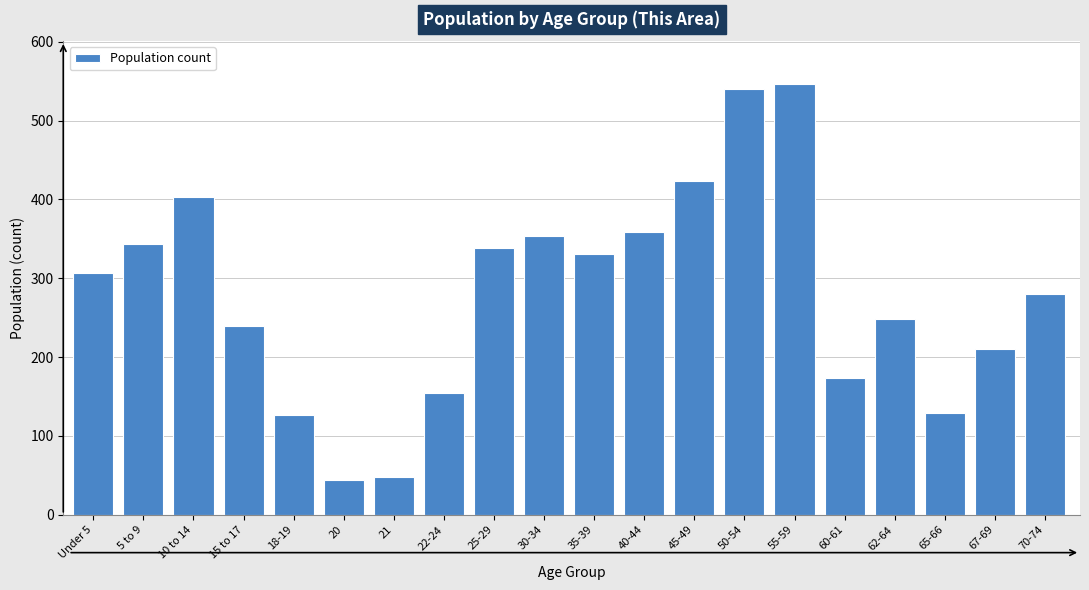

Reading left to right, list all the values displayed in this chart.

Under 5=306	5 to 9=344	10 to 14=403	15 to 17=240	18-19=126	20=44	21=48	22-24=154	25-29=338	30-34=354	35-39=331	40-44=359	45-49=423	50-54=540	55-59=546	60-61=174	62-64=248	65-66=129	67-69=210	70-74=280